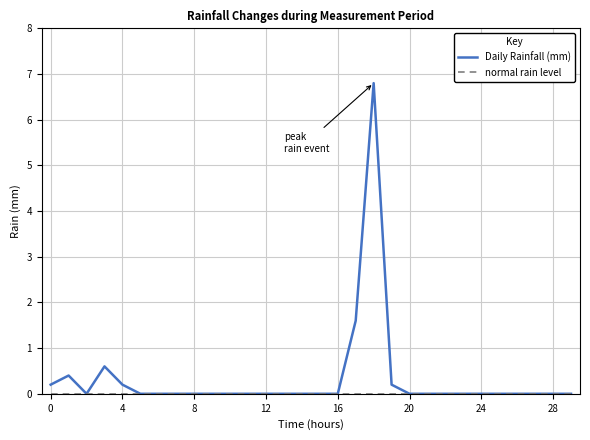

Which series has the largest total across all categories?

Daily Rainfall (mm)